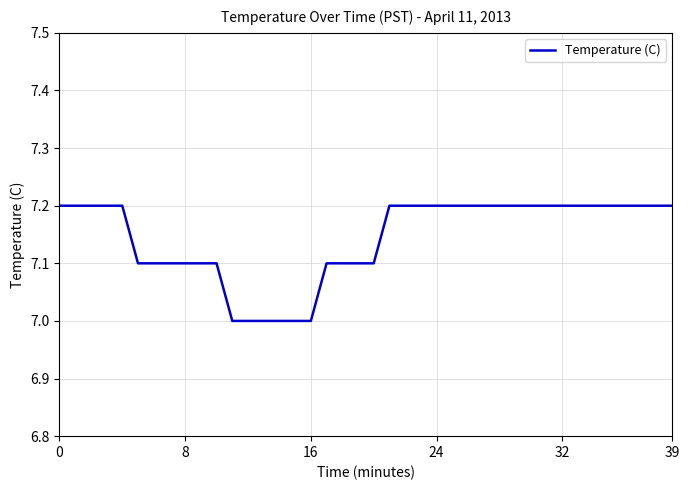

What is the greatest value displayed?

7.2